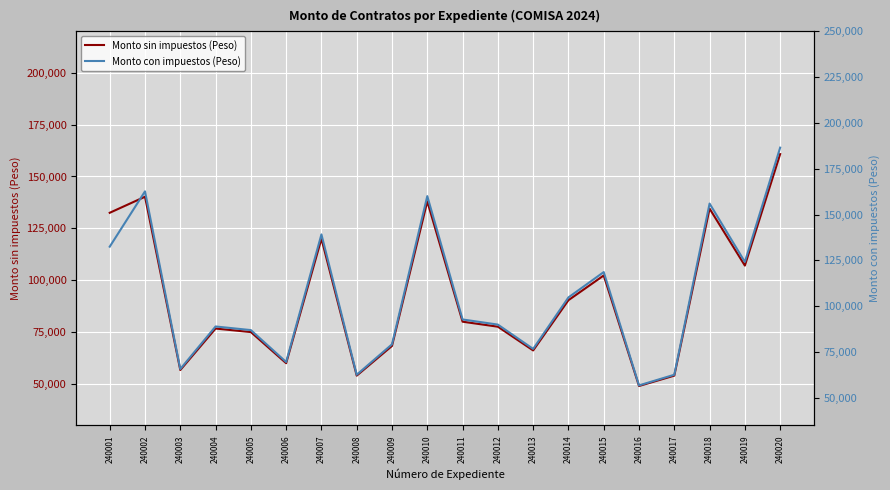

How many lines are shown in the chart?

2